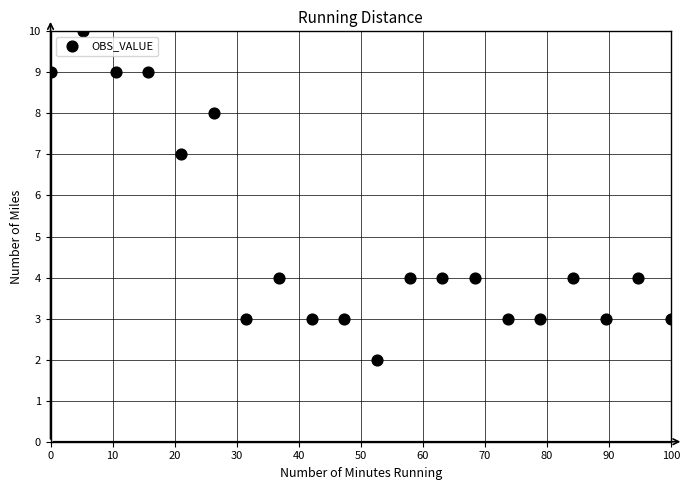

What is the range of Y values (max minus min)?

8